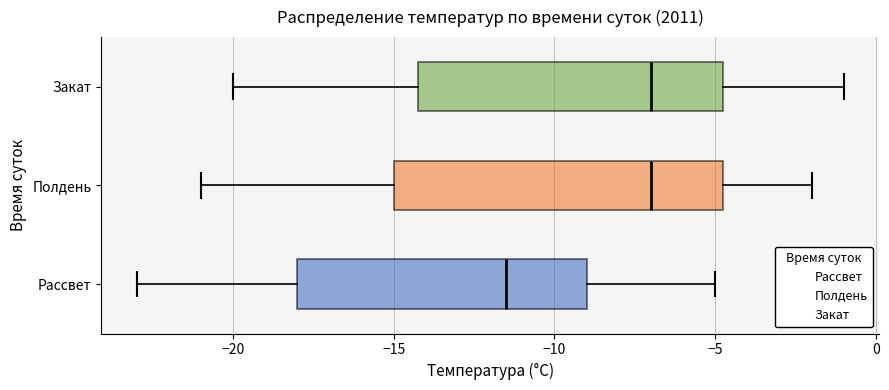

Which box is the widest, from its left edge to its right edge?

Полдень